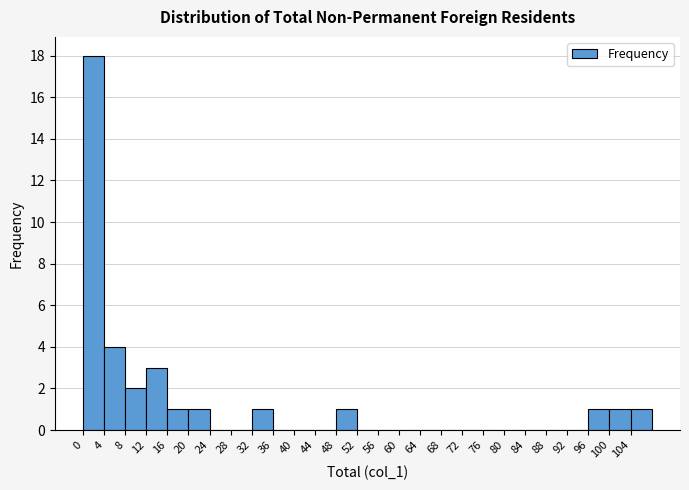

How tall is the bar that spans 96 to 100 on the x-axis? The values are not printed on the chart, so give them approximately, as read against the axis.

1